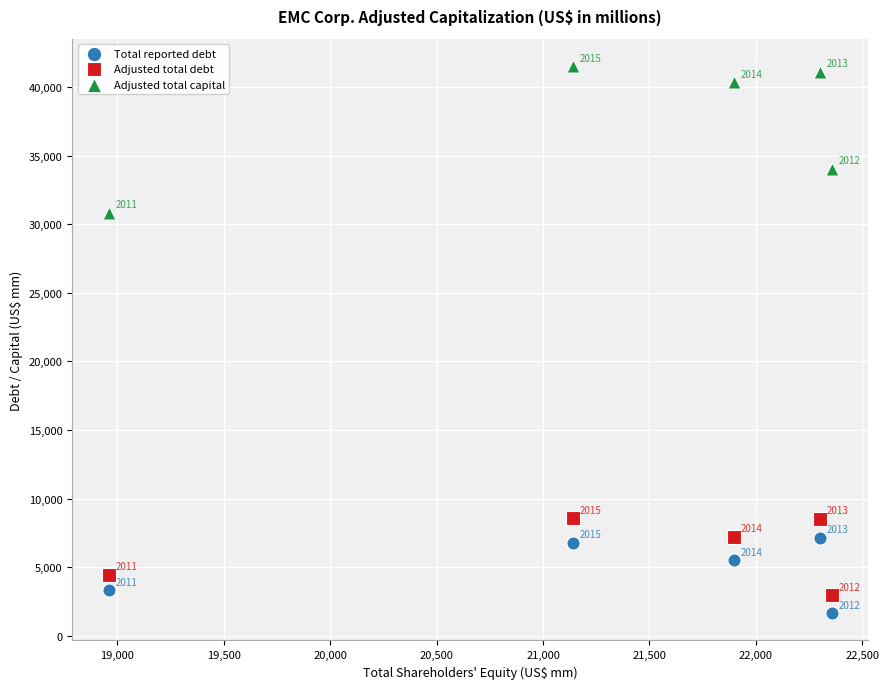

Which series contains the highest Y value?

Adjusted total capital